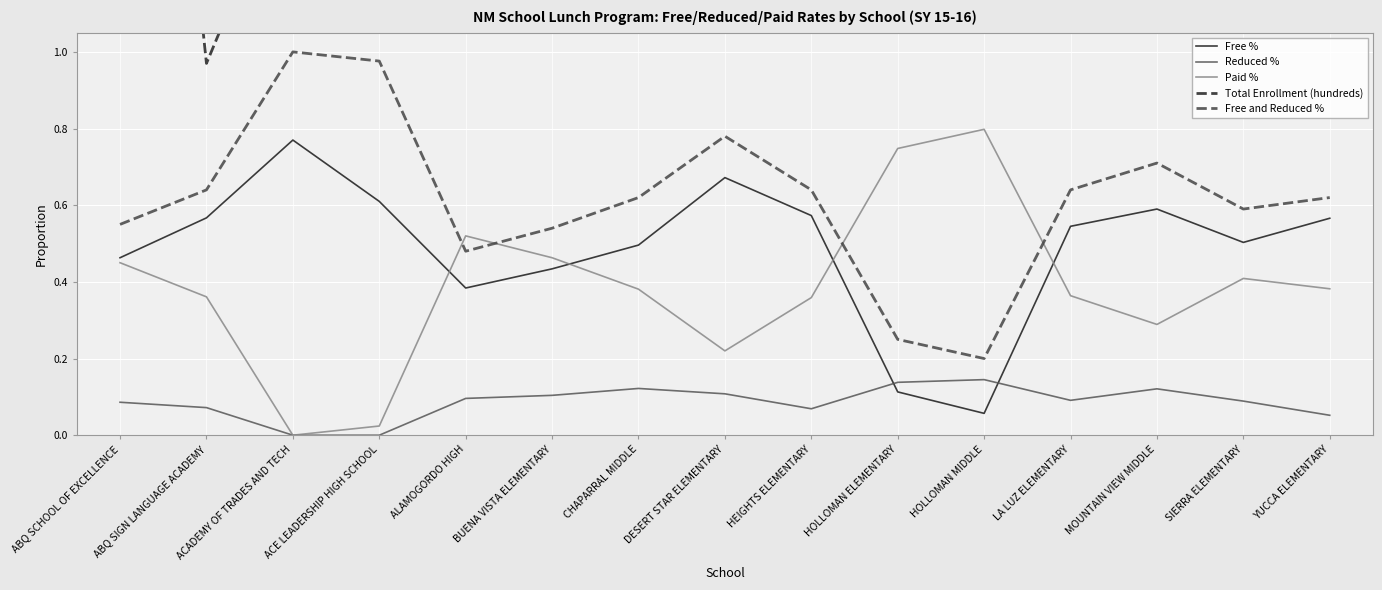

Reading right to left, transcribe all the data shown in this chart.

Free %: YUCCA ELEMENTARY=0.6	SIERRA ELEMENTARY=0.5	MOUNTAIN VIEW MIDDLE=0.6	LA LUZ ELEMENTARY=0.5	HOLLOMAN MIDDLE=0.1	HOLLOMAN ELEMENTARY=0.1	HEIGHTS ELEMENTARY=0.6	DESERT STAR ELEMENTARY=0.7	CHAPARRAL MIDDLE=0.5	BUENA VISTA ELEMENTARY=0.4	ALAMOGORDO HIGH=0.4	ACE LEADERSHIP HIGH SCHOOL=0.6	ACADEMY OF TRADES AND TECH=0.8	ABQ SIGN LANGUAGE ACADEMY=0.6	ABQ SCHOOL OF EXCELLENCE=0.5
Reduced %: YUCCA ELEMENTARY=0.1	SIERRA ELEMENTARY=0.1	MOUNTAIN VIEW MIDDLE=0.1	LA LUZ ELEMENTARY=0.1	HOLLOMAN MIDDLE=0.1	HOLLOMAN ELEMENTARY=0.1	HEIGHTS ELEMENTARY=0.1	DESERT STAR ELEMENTARY=0.1	CHAPARRAL MIDDLE=0.1	BUENA VISTA ELEMENTARY=0.1	ALAMOGORDO HIGH=0.1	ACE LEADERSHIP HIGH SCHOOL=0.0	ACADEMY OF TRADES AND TECH=0.0	ABQ SIGN LANGUAGE ACADEMY=0.1	ABQ SCHOOL OF EXCELLENCE=0.1
Paid %: YUCCA ELEMENTARY=0.4	SIERRA ELEMENTARY=0.4	MOUNTAIN VIEW MIDDLE=0.3	LA LUZ ELEMENTARY=0.4	HOLLOMAN MIDDLE=0.8	HOLLOMAN ELEMENTARY=0.7	HEIGHTS ELEMENTARY=0.4	DESERT STAR ELEMENTARY=0.2	CHAPARRAL MIDDLE=0.4	BUENA VISTA ELEMENTARY=0.5	ALAMOGORDO HIGH=0.5	ACE LEADERSHIP HIGH SCHOOL=0.0	ACADEMY OF TRADES AND TECH=0.0	ABQ SIGN LANGUAGE ACADEMY=0.4	ABQ SCHOOL OF EXCELLENCE=0.5
Total Enrollment (hundreds): YUCCA ELEMENTARY=3.1	SIERRA ELEMENTARY=3.5	MOUNTAIN VIEW MIDDLE=4.5	LA LUZ ELEMENTARY=2.5	HOLLOMAN MIDDLE=1.9	HOLLOMAN ELEMENTARY=4.8	HEIGHTS ELEMENTARY=2.6	DESERT STAR ELEMENTARY=5.2	CHAPARRAL MIDDLE=6.4	BUENA VISTA ELEMENTARY=3.1	ALAMOGORDO HIGH=13.9	ACE LEADERSHIP HIGH SCHOOL=3.8	ACADEMY OF TRADES AND TECH=1.5	ABQ SIGN LANGUAGE ACADEMY=1.0	ABQ SCHOOL OF EXCELLENCE=3.1
Free and Reduced %: YUCCA ELEMENTARY=0.6	SIERRA ELEMENTARY=0.6	MOUNTAIN VIEW MIDDLE=0.7	LA LUZ ELEMENTARY=0.6	HOLLOMAN MIDDLE=0.2	HOLLOMAN ELEMENTARY=0.2	HEIGHTS ELEMENTARY=0.6	DESERT STAR ELEMENTARY=0.8	CHAPARRAL MIDDLE=0.6	BUENA VISTA ELEMENTARY=0.5	ALAMOGORDO HIGH=0.5	ACE LEADERSHIP HIGH SCHOOL=1.0	ACADEMY OF TRADES AND TECH=1.0	ABQ SIGN LANGUAGE ACADEMY=0.6	ABQ SCHOOL OF EXCELLENCE=0.6